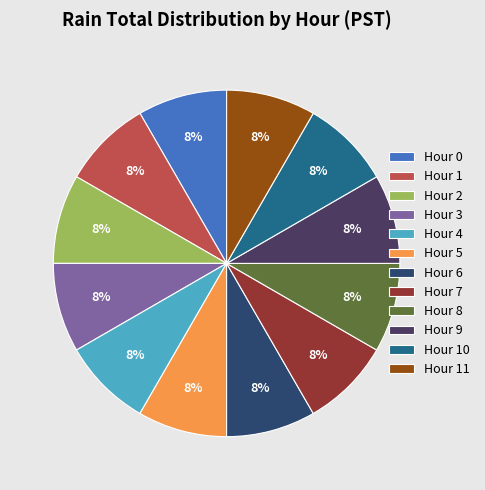

To the nearest percent, what is the difference between the largest and smallest slice percentages?

0%